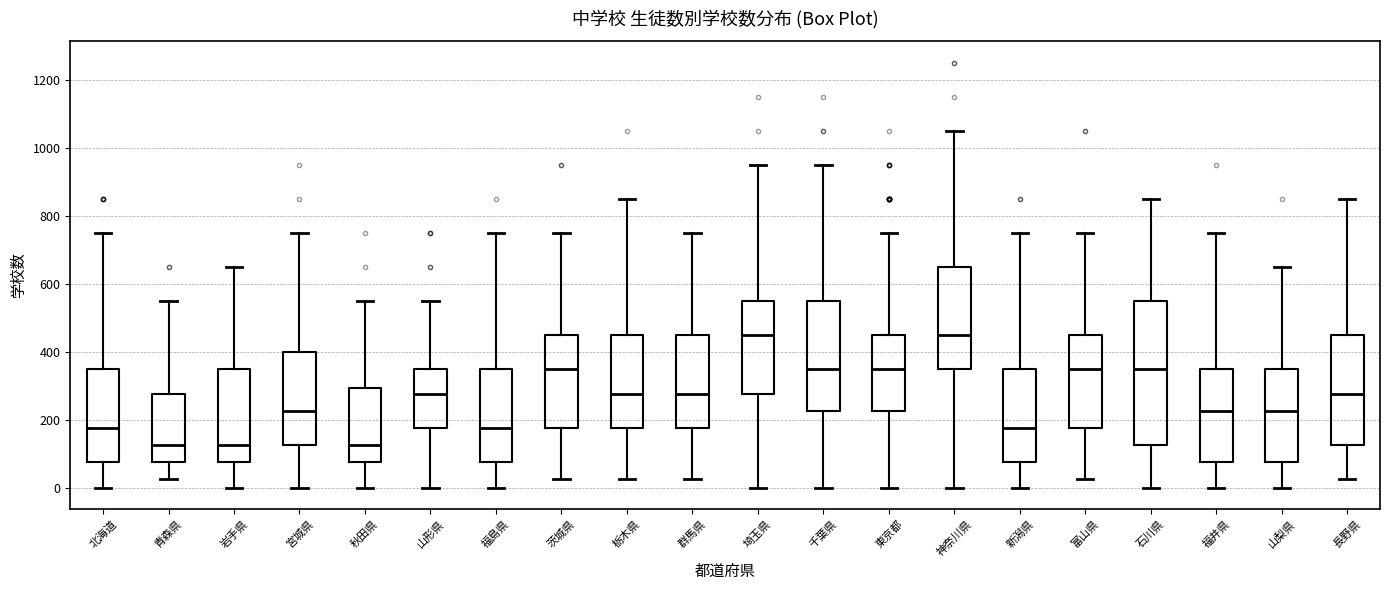

Reading left to right, read every box against the y-axis: the position of its median line, the range the box covers, and the ends of its whiskers. The values are not printed on the chart, so give them approximately, as read against the axis.

北海道: median 180, box 80 to 360, whiskers 0 to 760
青森県: median 120, box 80 to 280, whiskers 20 to 560
岩手県: median 120, box 80 to 360, whiskers 0 to 660
宮城県: median 220, box 120 to 400, whiskers 0 to 760
秋田県: median 120, box 80 to 300, whiskers 0 to 560
山形県: median 280, box 180 to 360, whiskers 0 to 560
福島県: median 180, box 80 to 360, whiskers 0 to 760
茨城県: median 360, box 180 to 460, whiskers 20 to 760
栃木県: median 280, box 180 to 460, whiskers 20 to 860
群馬県: median 280, box 180 to 460, whiskers 20 to 760
埼玉県: median 460, box 280 to 560, whiskers 0 to 960
千葉県: median 360, box 220 to 560, whiskers 0 to 960
東京都: median 360, box 220 to 460, whiskers 0 to 760
神奈川県: median 460, box 360 to 660, whiskers 0 to 1060
新潟県: median 180, box 80 to 360, whiskers 0 to 760
富山県: median 360, box 180 to 460, whiskers 20 to 760
石川県: median 360, box 120 to 560, whiskers 0 to 860
福井県: median 220, box 80 to 360, whiskers 0 to 760
山梨県: median 220, box 80 to 360, whiskers 0 to 660
長野県: median 280, box 120 to 460, whiskers 20 to 860